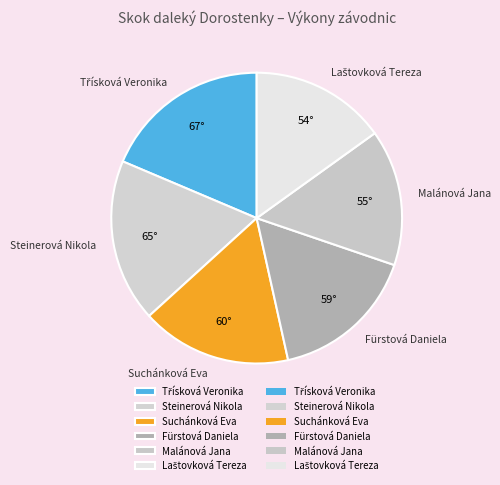

True or false: Suchánková Eva accounts for 17% of the total.

True